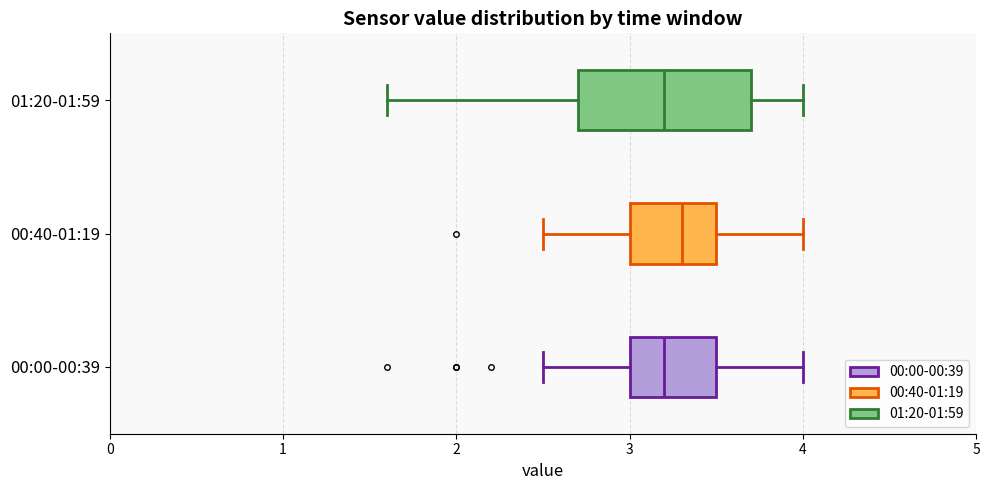

Where is the right edge of the box for 00:00-00:39 on the x-axis? The values are not printed on the chart, so give them approximately, as read against the axis.

3.5